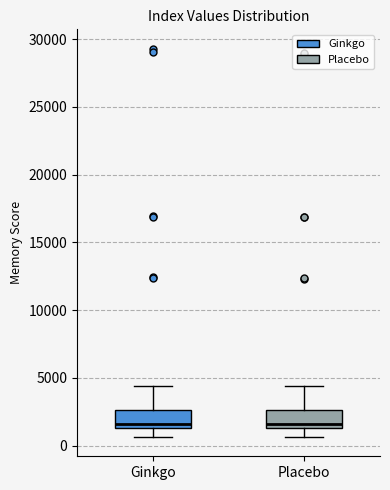

Where does the upper whisker of the box for Placebo end on the y-axis? The values are not printed on the chart, so give them approximately, as read against the axis.

4500